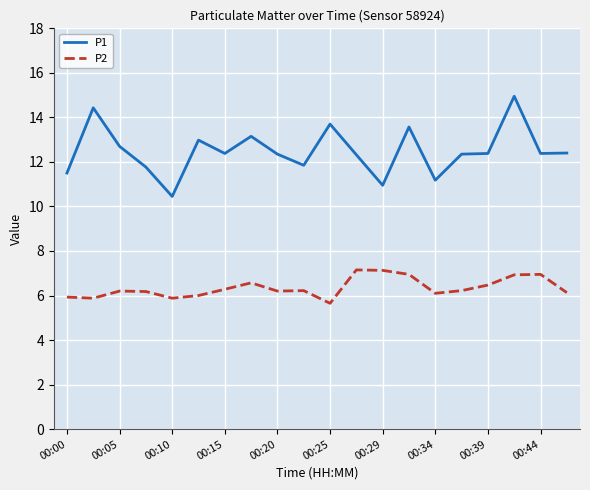

True or false: P2 and P1 cross at least once.

False